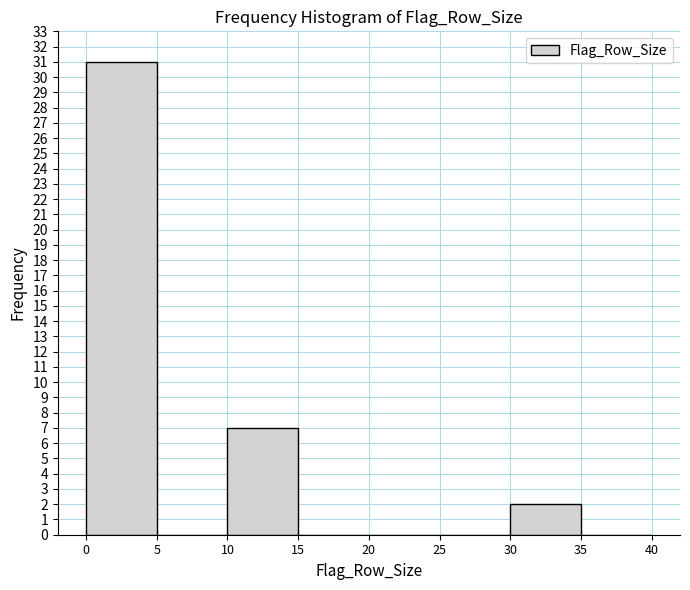

Reading left to right, transcribe this chart: for each bar, give the range it covers on the x-axis and its height. The values are not printed on the chart, so give them approximately, as read against the axis.

0 to 5: 31
5 to 10: 0
10 to 15: 7
15 to 20: 0
20 to 25: 0
25 to 30: 0
30 to 35: 2
35 to 40: 0